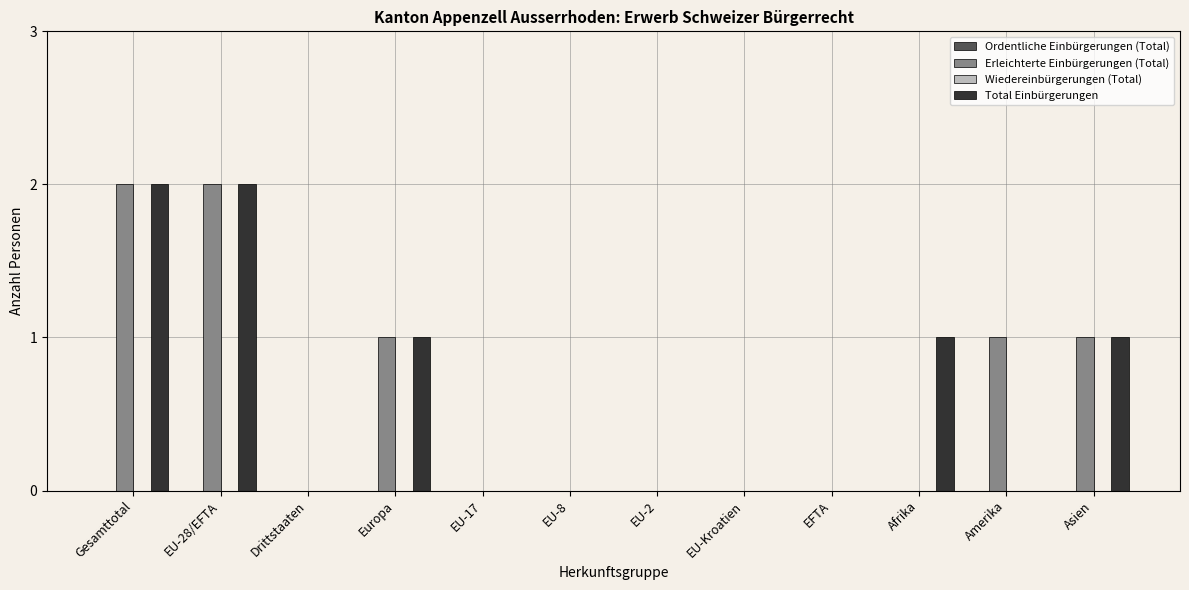

The Erleichterte Einbürgerungen (Total) series shows 0 at EU-8. True or false?

True